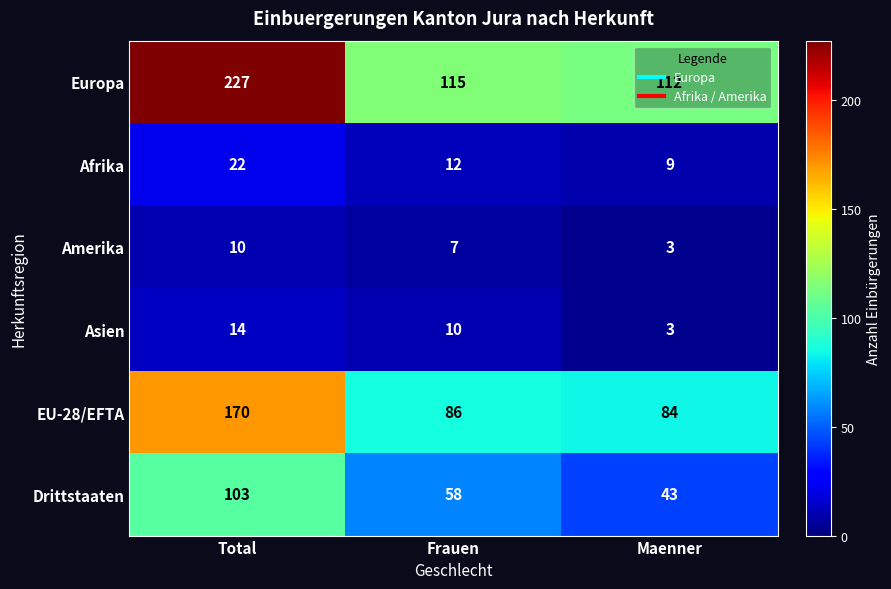

Which series changed the most between Total and Maenner?

Europa